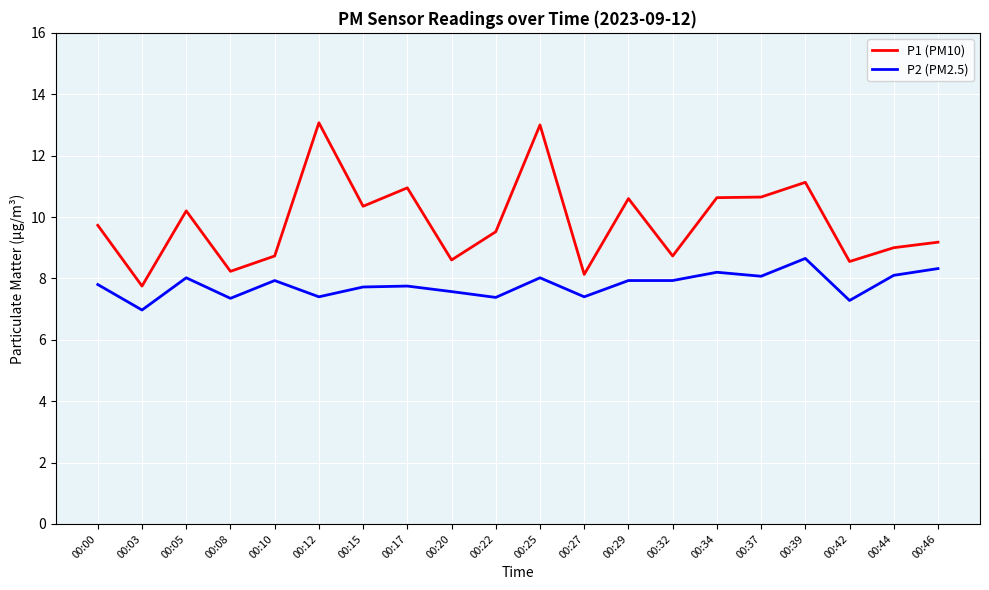

What is the average value of the P1 (PM10) series?

9.8